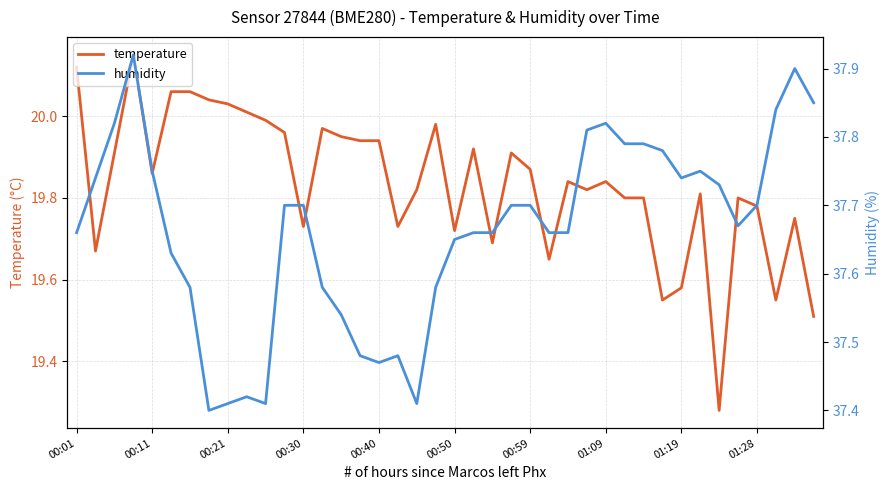

True or false: humidity and temperature cross at least once.

False